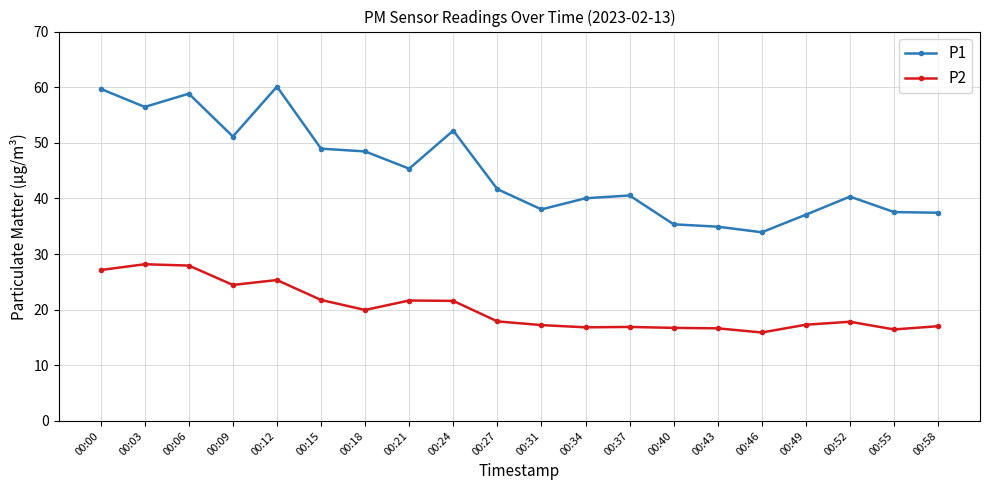

Rank the series by their average value, from lowest to highest.

P2, P1